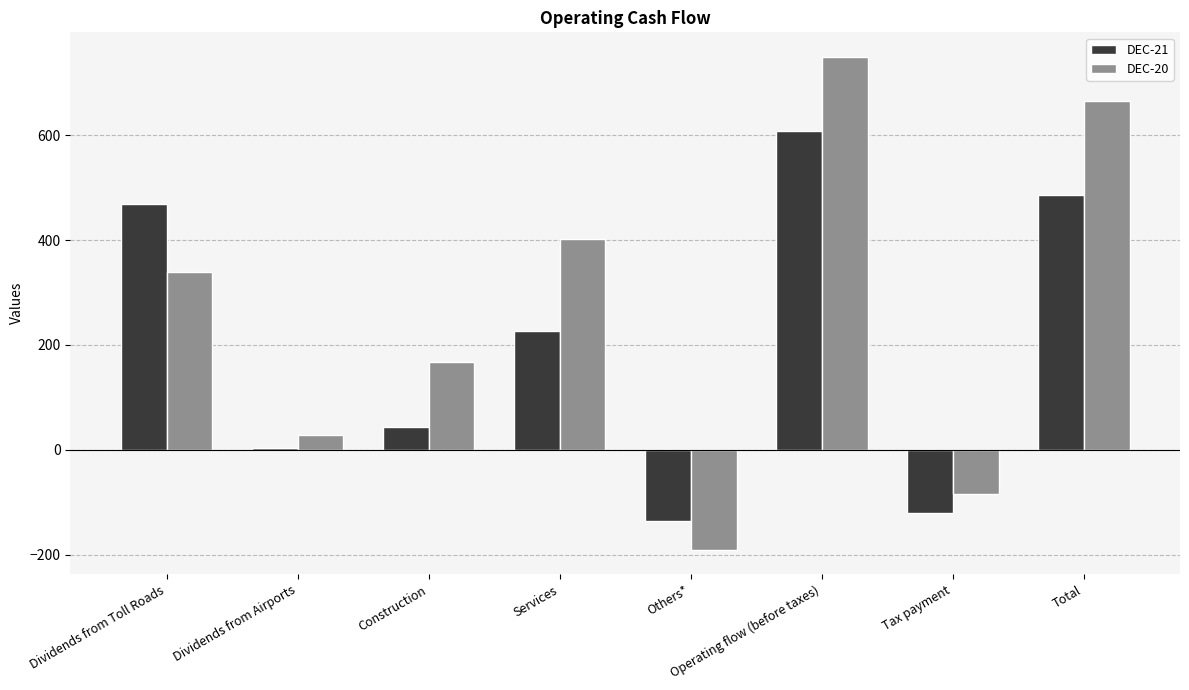

Does the chart contain stacked bars?

No